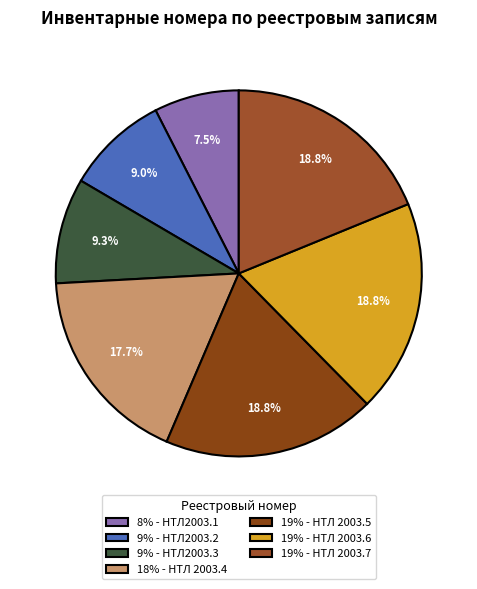

To the nearest percent, what is the difference between the largest and smallest slice percentages?

11%